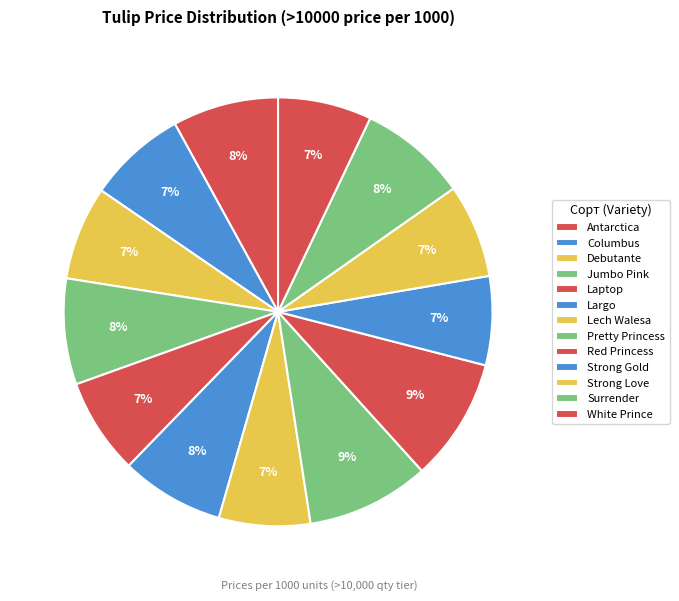

To the nearest percent, what is the combined percentage of Largo and Debutante?

15%